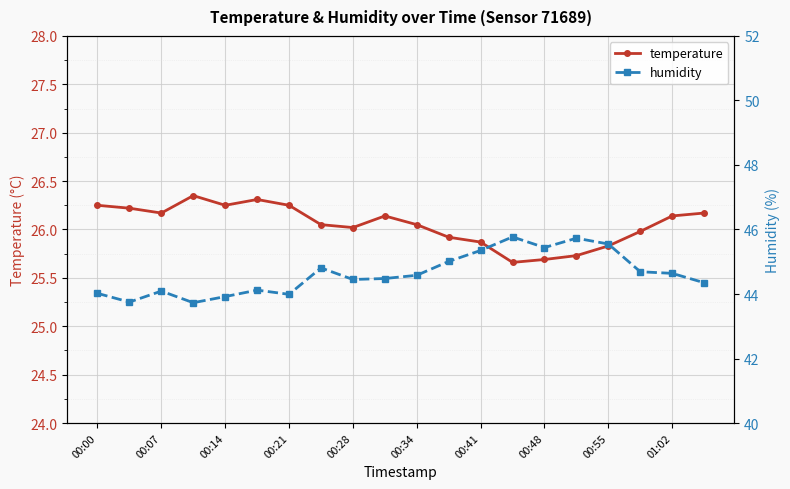

The value of temperature at 00:28 is 37.5. True or false?

False